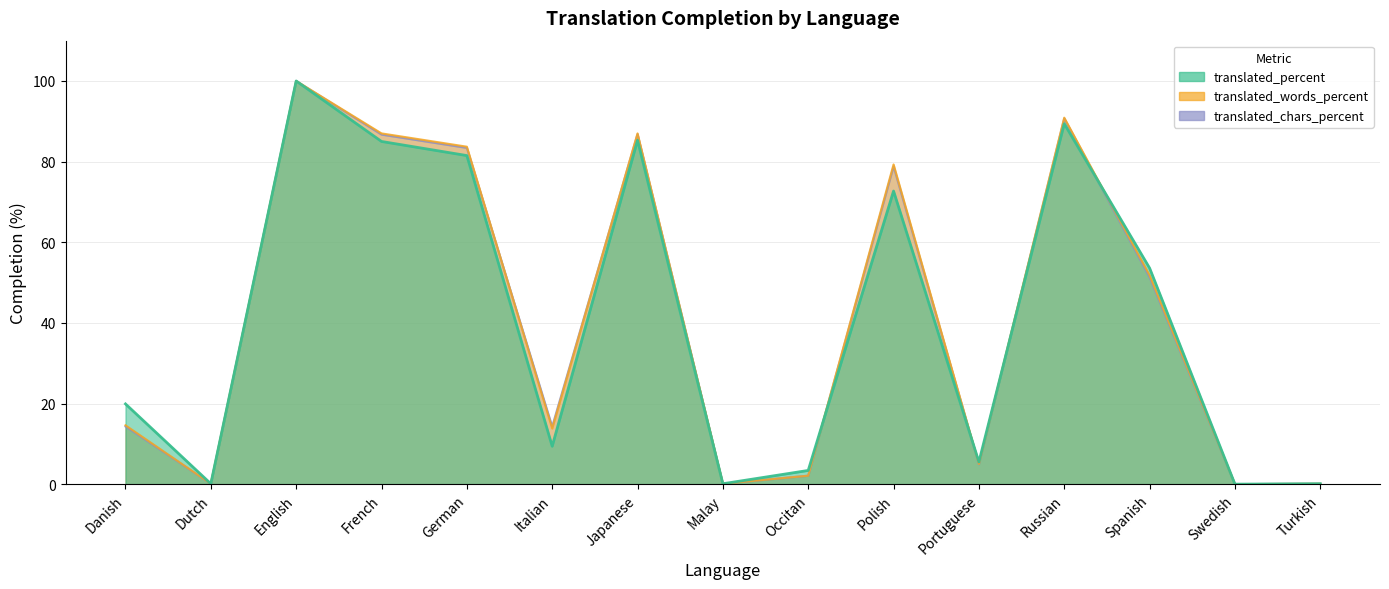

In translated_words_percent, how many points are lower than both neighbors (excluding endpoints)?

5